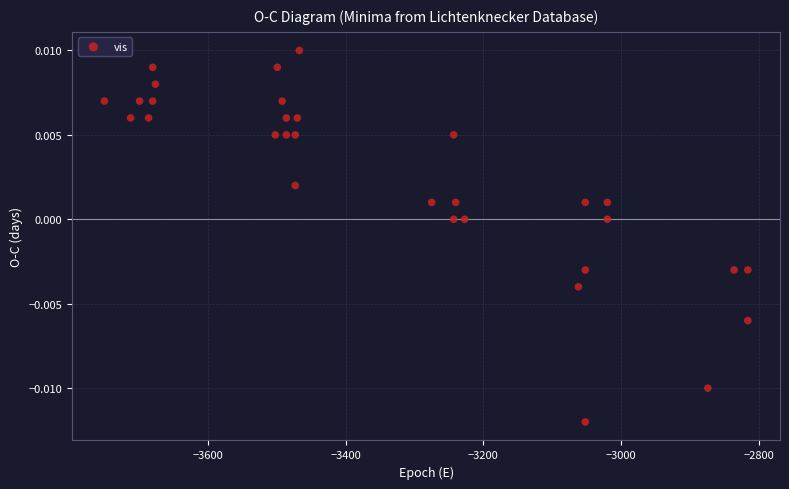

What is the range of X values (max minus min)?

934.0